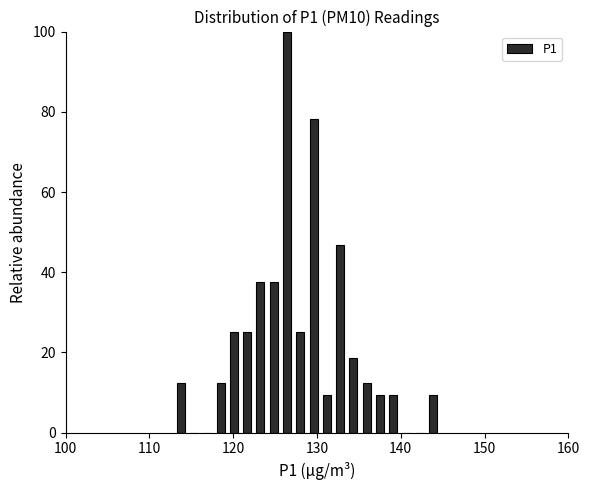

Read against the x-axis, roughly where is the centre of the tallest bar?

126